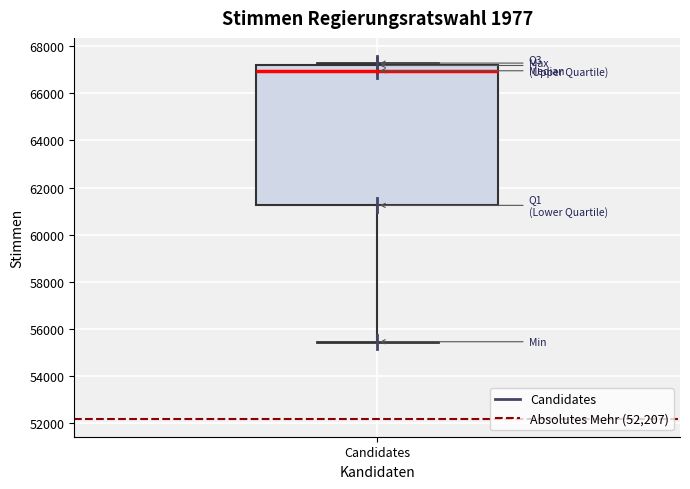

Read this box plot against the y-axis: the position of the median line, the range covered by the box, and the ends of both whiskers. The values are not printed on the chart, so give them approximately, as read against the axis.

median 67000, box 61200 to 67200, whiskers 55400 to 67200 (just above the box's upper edge)